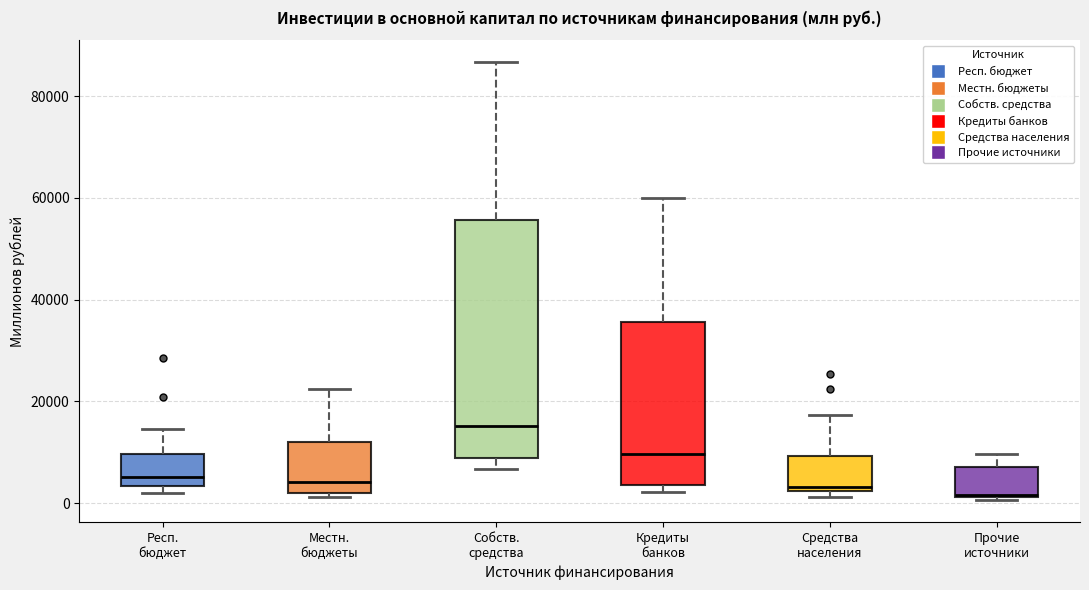

Reading left to right, read every box against the y-axis: the position of its median line, the range the box covers, and the ends of its whiskers. The values are not printed on the chart, so give them approximately, as read against the axis.

Респ. бюджет: median 6000, box 4000 to 10000, whiskers 2000 to 14000
Местн. бюджеты: median 4000, box 2000 to 12000, whiskers 2000 (just below the box's lower edge) to 22000
Собств. средства: median 16000, box 8000 to 56000, whiskers 6000 to 86000
Кредиты банков: median 10000, box 4000 to 36000, whiskers 2000 to 60000
Средства населения: median 4000, box 2000 to 10000, whiskers 2000 (just below the box's lower edge) to 18000
Прочие источники: median 2000, box 2000 to 8000, whiskers 0 to 10000